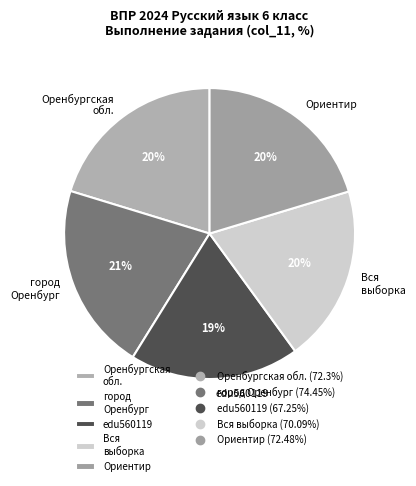

Does any single category account for the majority?

No